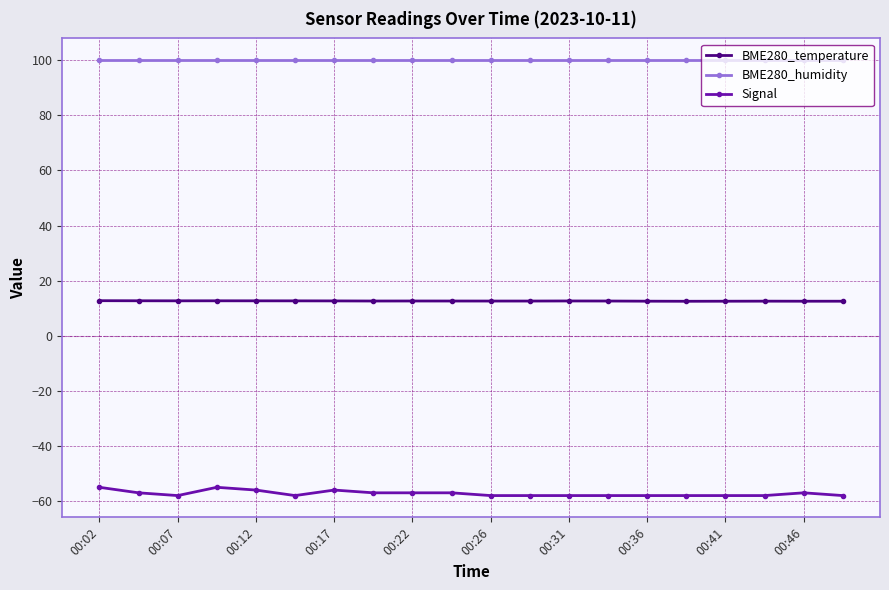

True or false: Signal and BME280_humidity cross at least once.

False